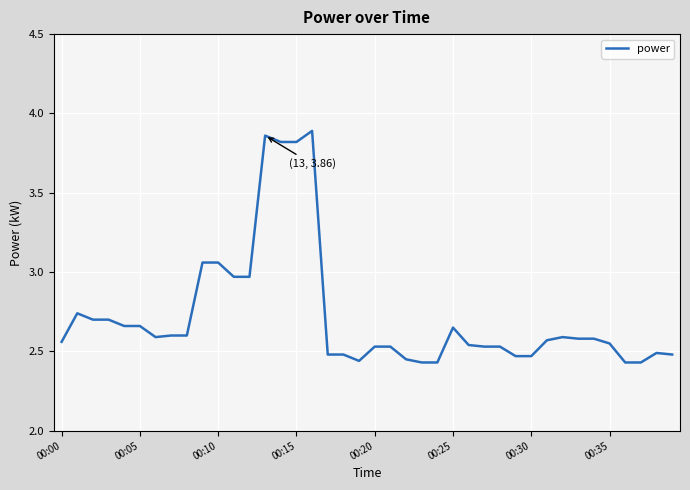

What is the sum of all values?

108.9